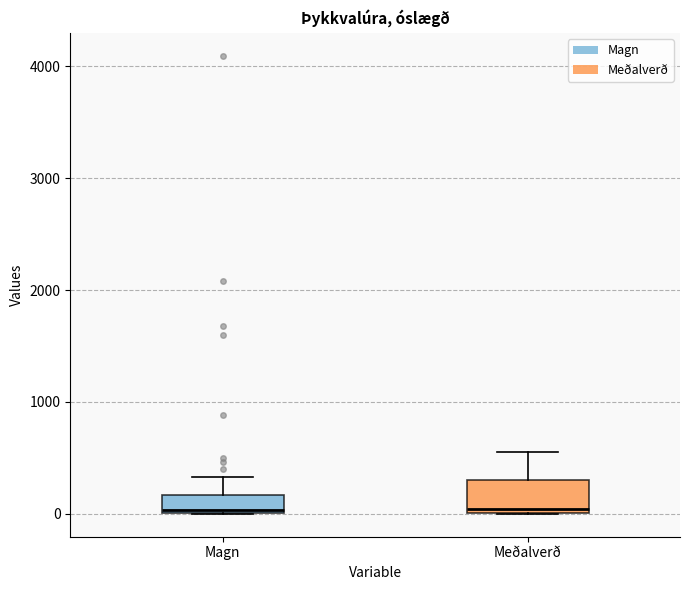

Reading left to right, transcribe this box plot: for each box, give where its median line is, the range the box spans, and where its two whiskers end, as read against the y-axis. The values are not printed on the chart, so give them approximately, as read against the axis.

Magn: median 0, box 0 to 200, whiskers 0 to 300
Meðalverð: median 0 (just above the box's lower edge), box 0 to 300, whiskers 0 to 600